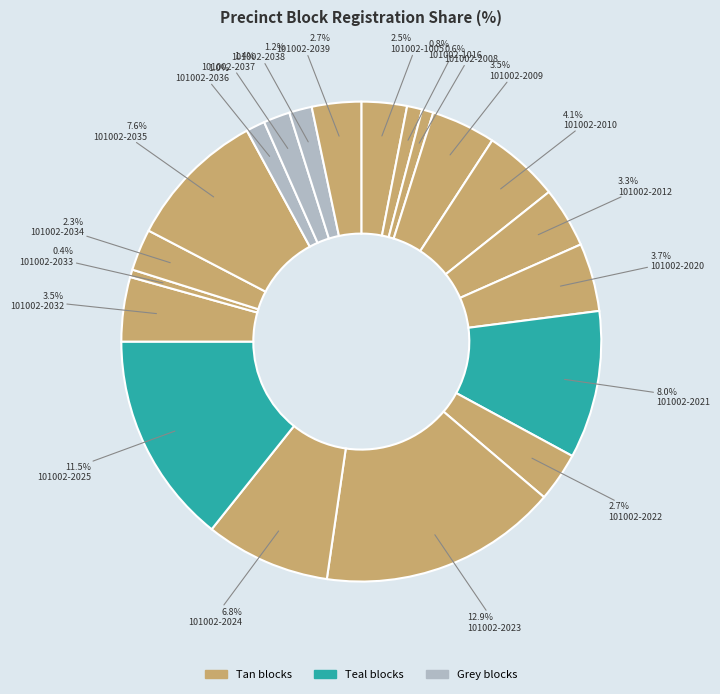

What percentage do 101002-2036 and 101002-2010 together represent?

6.4%